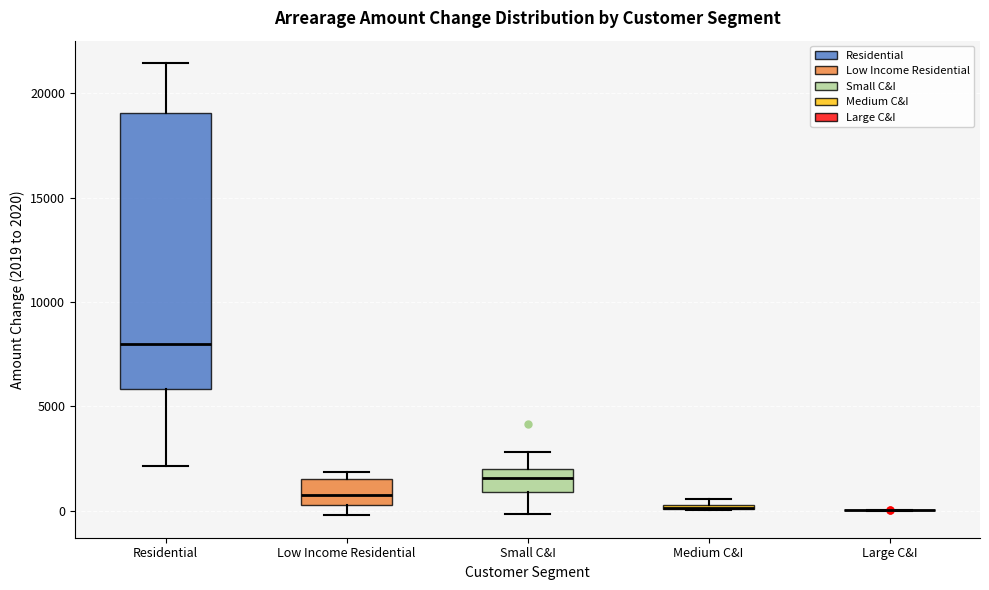

Where does the lower whisker of the box for Small C&I end on the y-axis? The values are not printed on the chart, so give them approximately, as read against the axis.

0